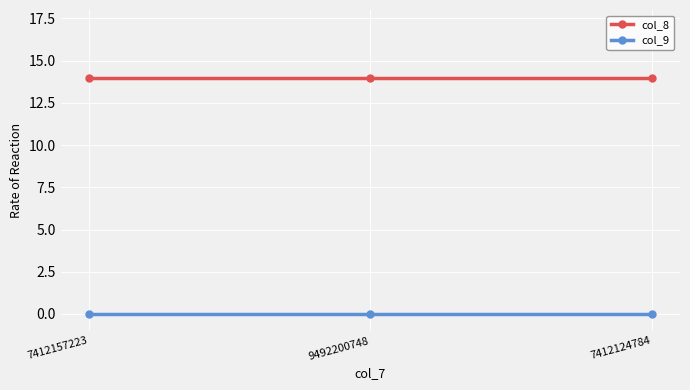

Is the value of col_8 at 7412157223 greater than the value of col_9 at 7412157223?

Yes